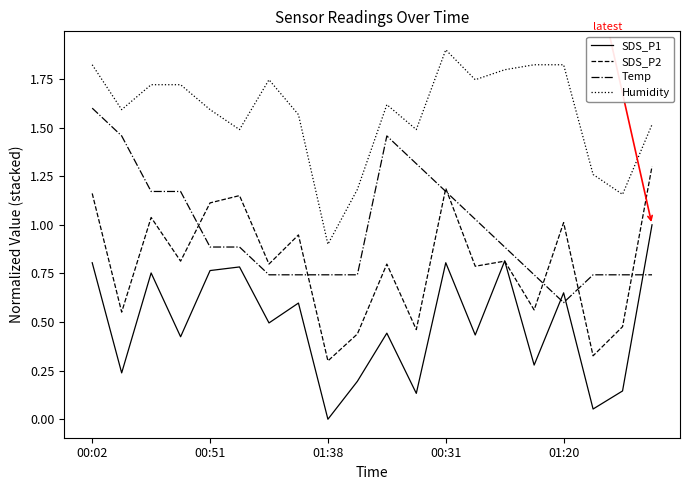

True or false: Humidity and Temp cross at least once.

False